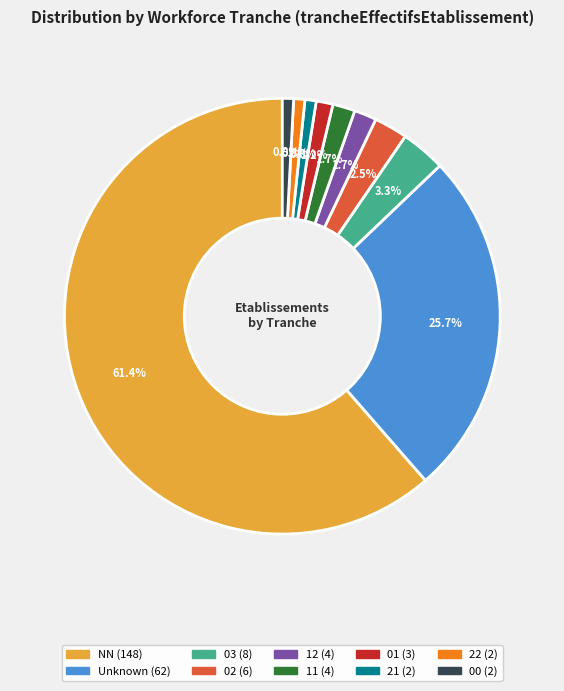

Is there any slice that represents more than half of the pie?

Yes